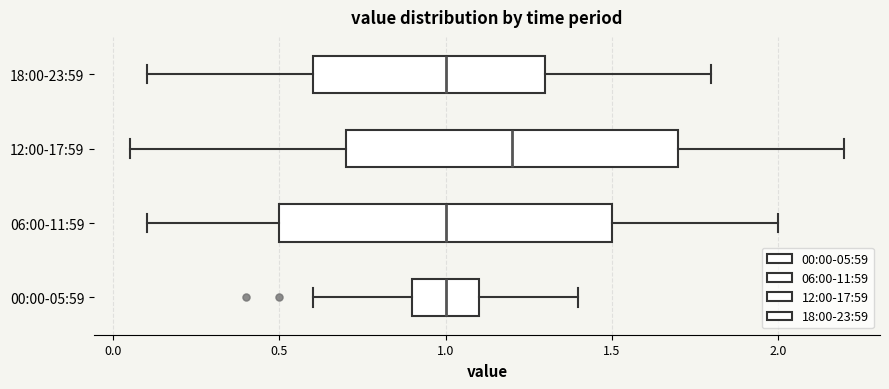

Reading bottom to top, read every box against the x-axis: the position of its median line, the range the box covers, and the ends of its whiskers. The values are not printed on the chart, so give them approximately, as read against the axis.

00:00-05:59: median 1.00, box 0.90 to 1.10, whiskers 0.60 to 1.40
06:00-11:59: median 1.00, box 0.50 to 1.50, whiskers 0.10 to 2.00
12:00-17:59: median 1.20, box 0.70 to 1.70, whiskers 0.05 to 2.20
18:00-23:59: median 1.00, box 0.60 to 1.30, whiskers 0.10 to 1.80